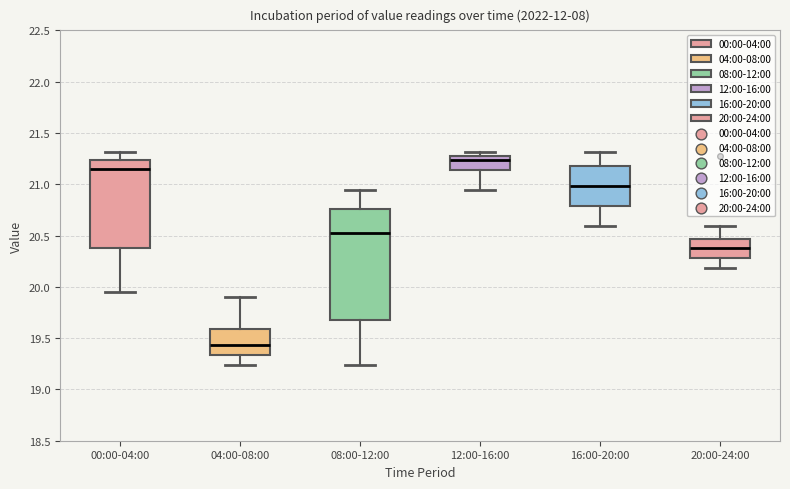

Reading left to right, read every box against the y-axis: the position of its median line, the range the box covers, and the ends of its whiskers. The values are not printed on the chart, so give them approximately, as read against the axis.

00:00-04:00: median 21.15, box 20.40 to 21.25, whiskers 19.95 to 21.30
04:00-08:00: median 19.45, box 19.35 to 19.60, whiskers 19.25 to 19.90
08:00-12:00: median 20.55, box 19.70 to 20.75, whiskers 19.25 to 20.95
12:00-16:00: median 21.25 (just below the box's upper edge), box 21.15 to 21.25, whiskers 20.95 to 21.30
16:00-20:00: median 21.00, box 20.80 to 21.20, whiskers 20.60 to 21.30
20:00-24:00: median 20.40, box 20.30 to 20.45, whiskers 20.20 to 20.60